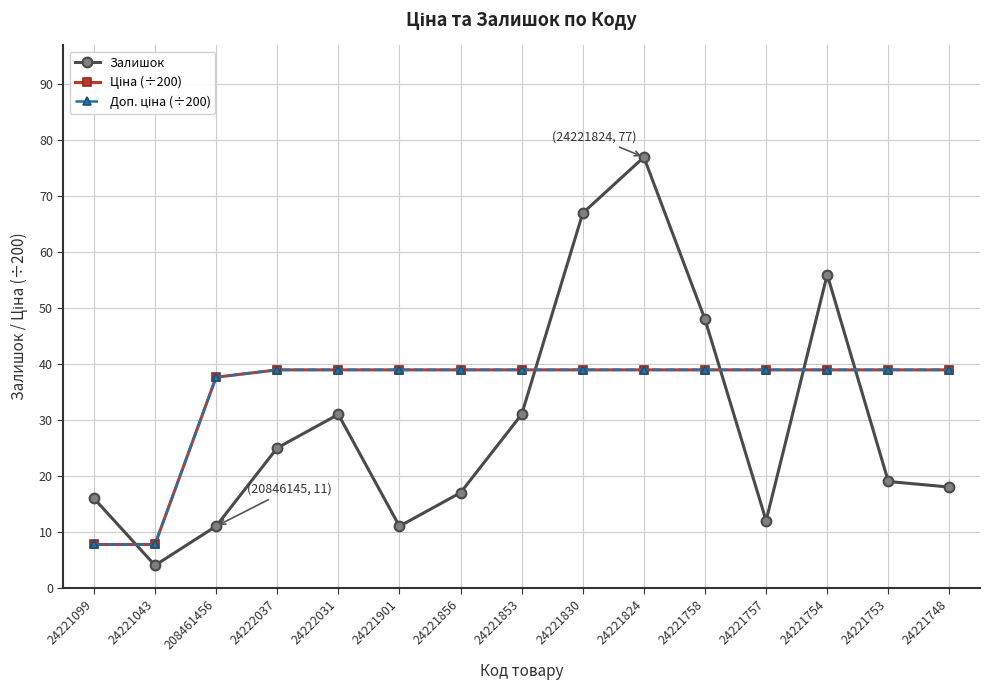

How many interior local peaks does the Залишок series have?

3